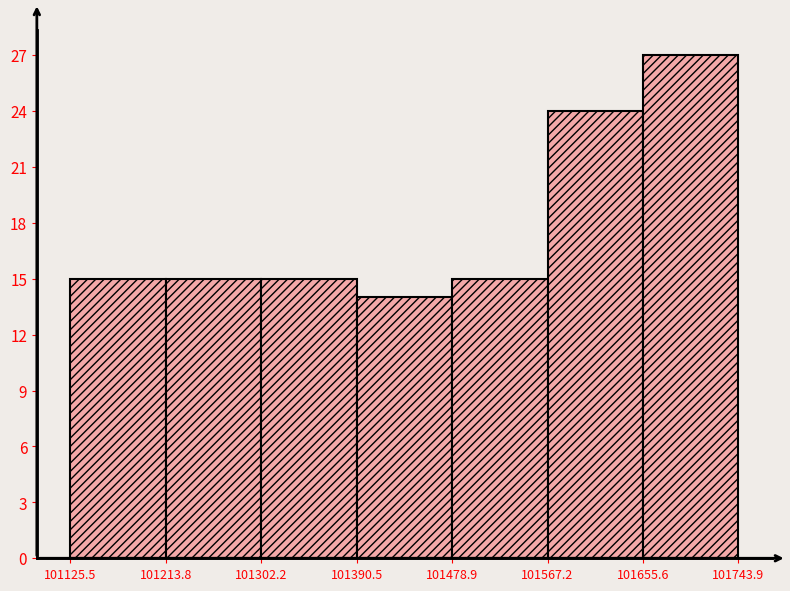

Over which range of the x-axis is the bar tallest?

101655.6 to 101743.9